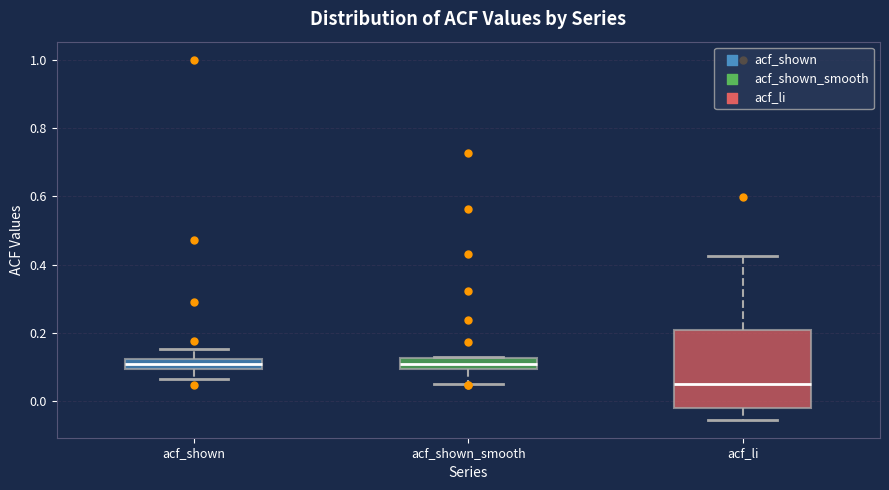

Which box is the tallest, from its lower edge to its upper edge?

acf_li